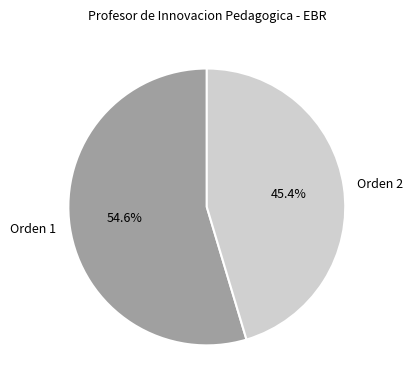

Is Orden 1 the majority of the pie?

Yes